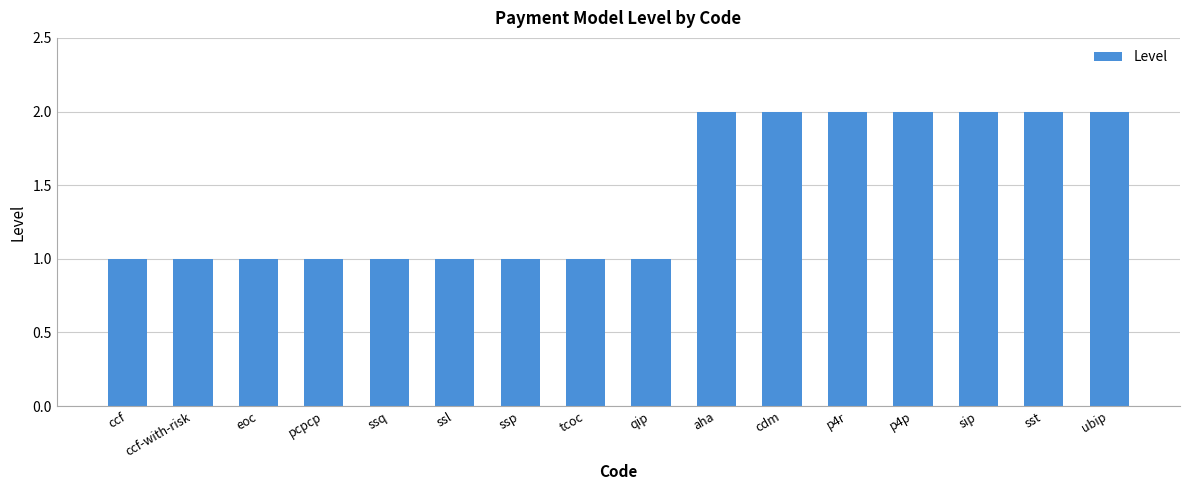

True or false: the data shows 0 at ssq.

False